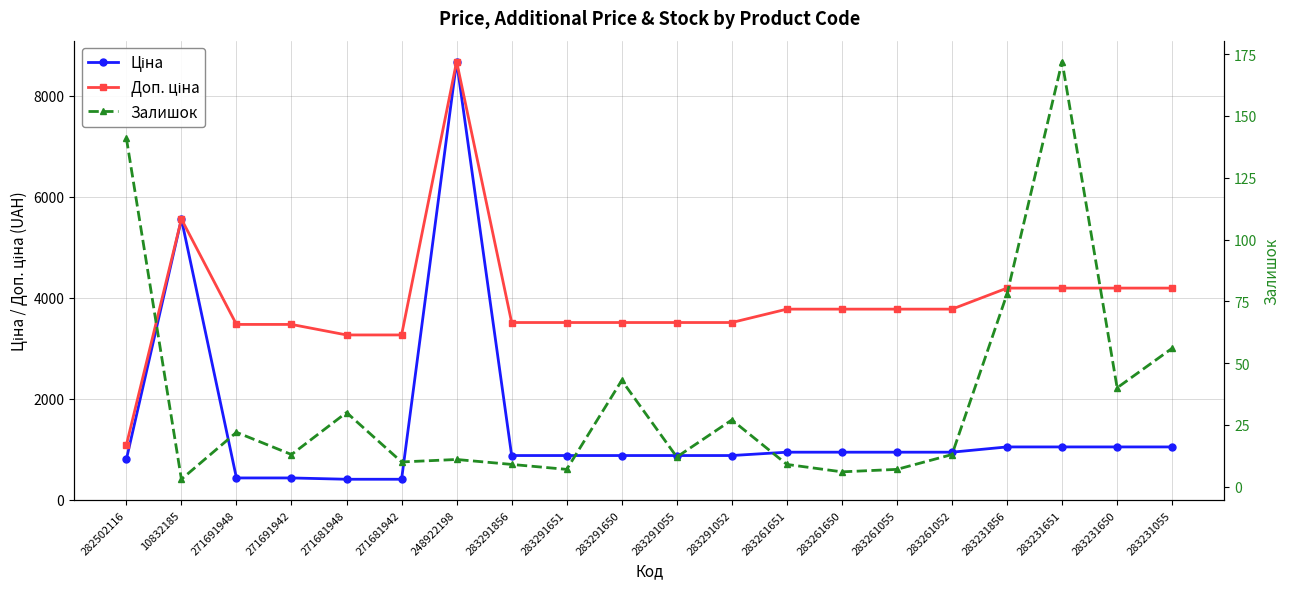

Which category has the lowest value in the Доп. ціна series?

282502116